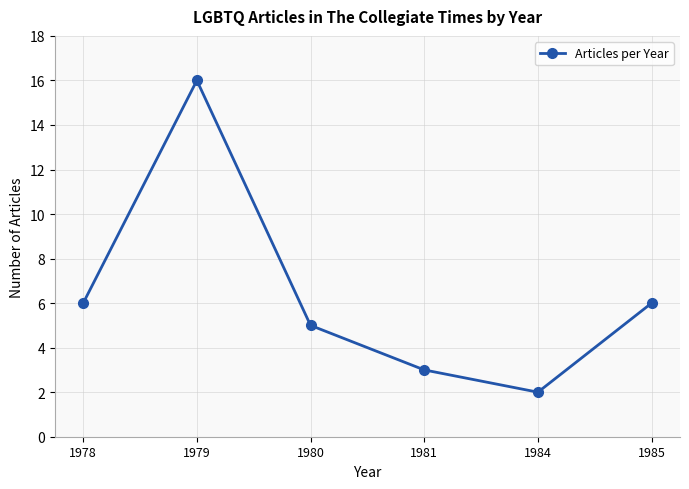

What is the average value?

6